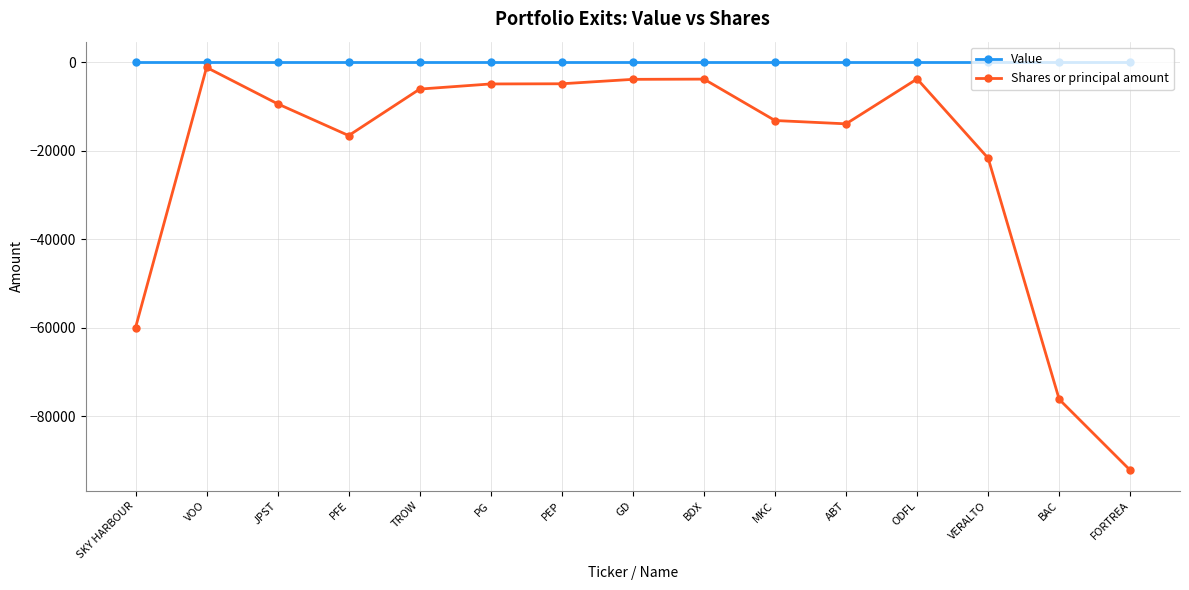

Which series has the largest total across all categories?

Value